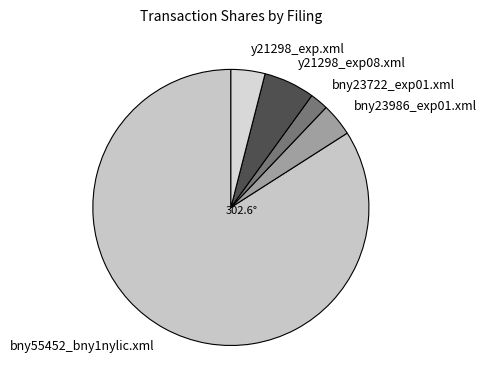

Which has a higher value, y21298_exp08.xml or bny55452_bny1nylic.xml?

bny55452_bny1nylic.xml